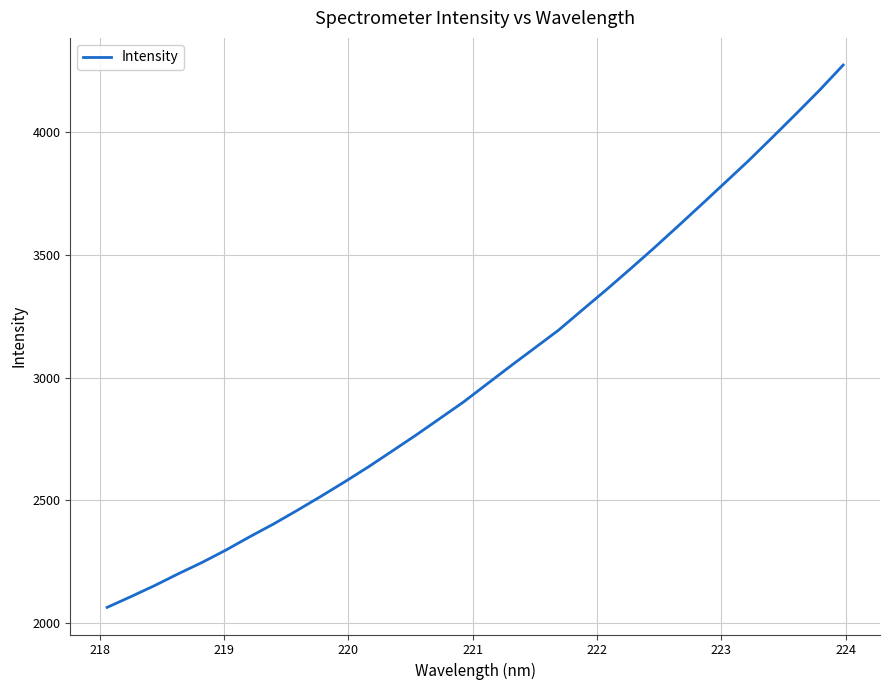

How many values exceed 2974?

16